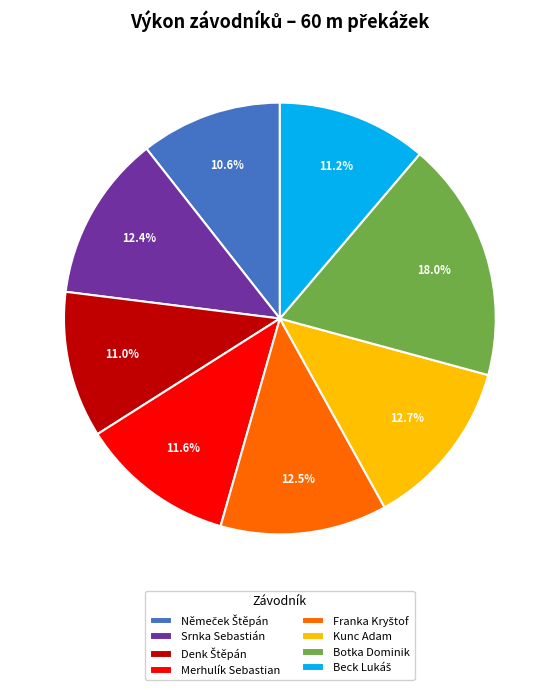

Is there a majority slice in this chart?

No